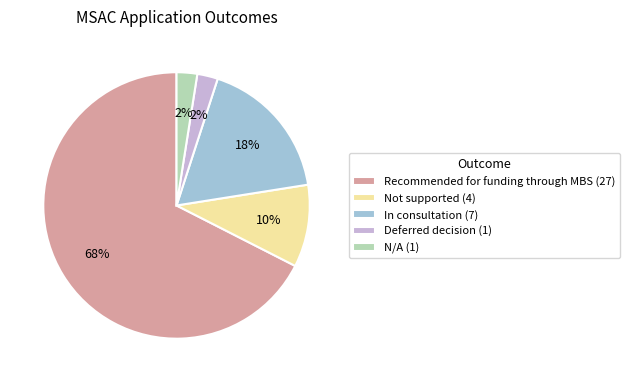

How many slices are in this pie chart?

5